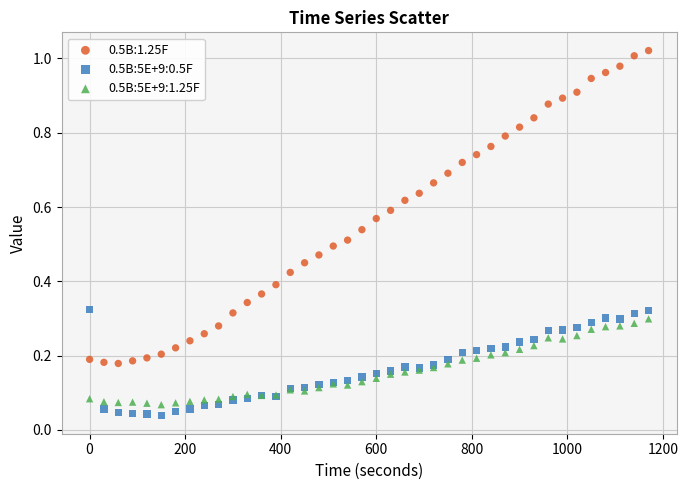

What is the X range (max minus min) for the scatter plot?

1170.0